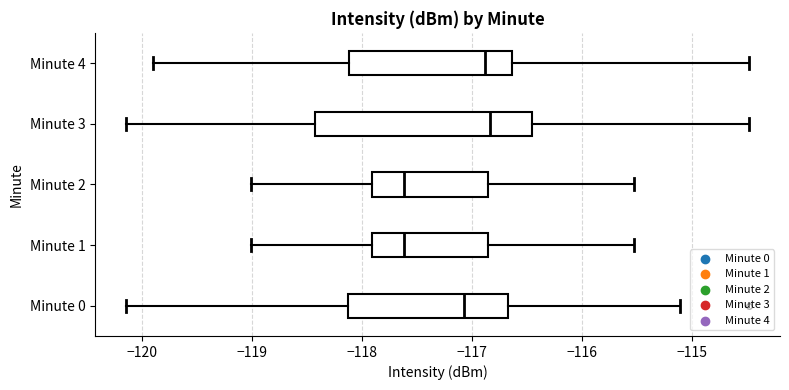

Reading bottom to top, read every box against the x-axis: the position of its median line, the range the box covers, and the ends of its whiskers. The values are not printed on the chart, so give them approximately, as read against the axis.

Minute 0: median -117.1, box -118.1 to -116.7, whiskers -120.1 to -115.1
Minute 1: median -117.6, box -117.9 to -116.9, whiskers -119.0 to -115.5
Minute 2: median -117.6, box -117.9 to -116.9, whiskers -119.0 to -115.5
Minute 3: median -116.8, box -118.4 to -116.5, whiskers -120.1 to -114.5
Minute 4: median -116.9, box -118.1 to -116.6, whiskers -119.9 to -114.5